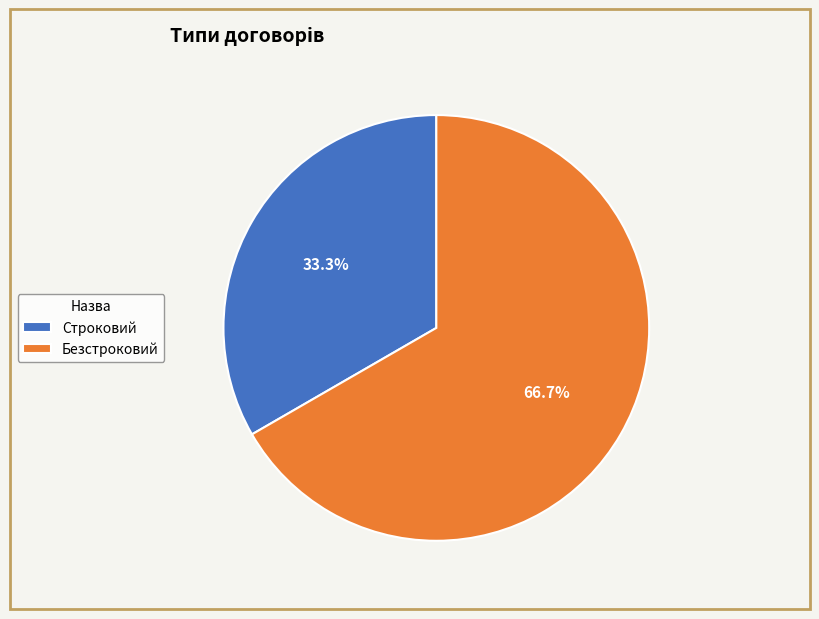

Combined, do Безстроковий and Строковий account for over 50%?

Yes